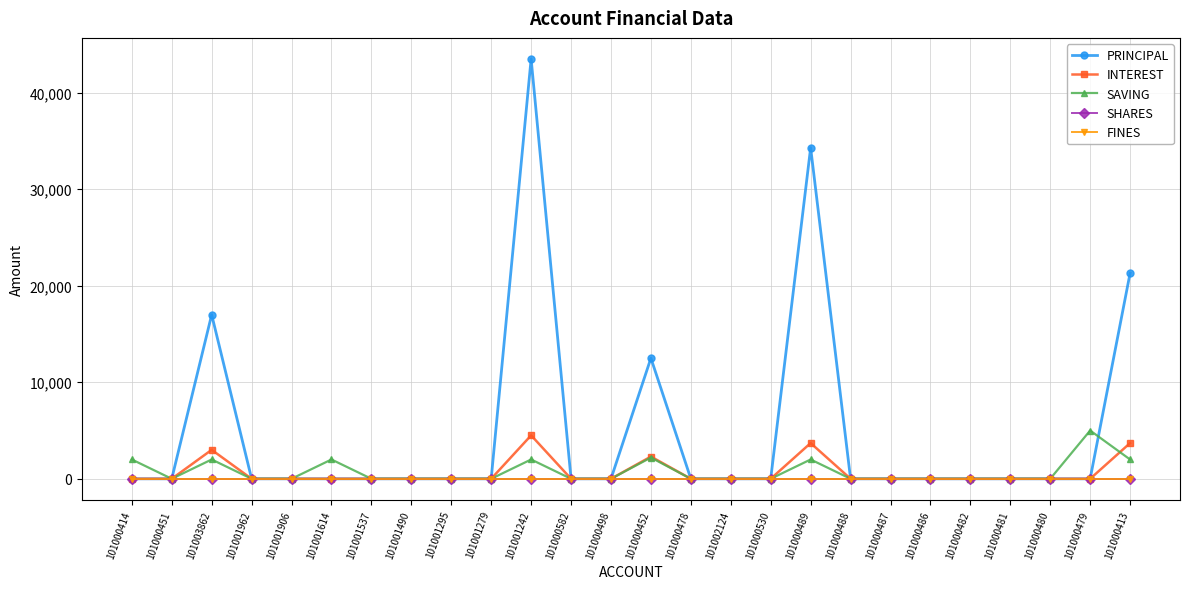

At how many categories does at least one series exceed 36998?

1